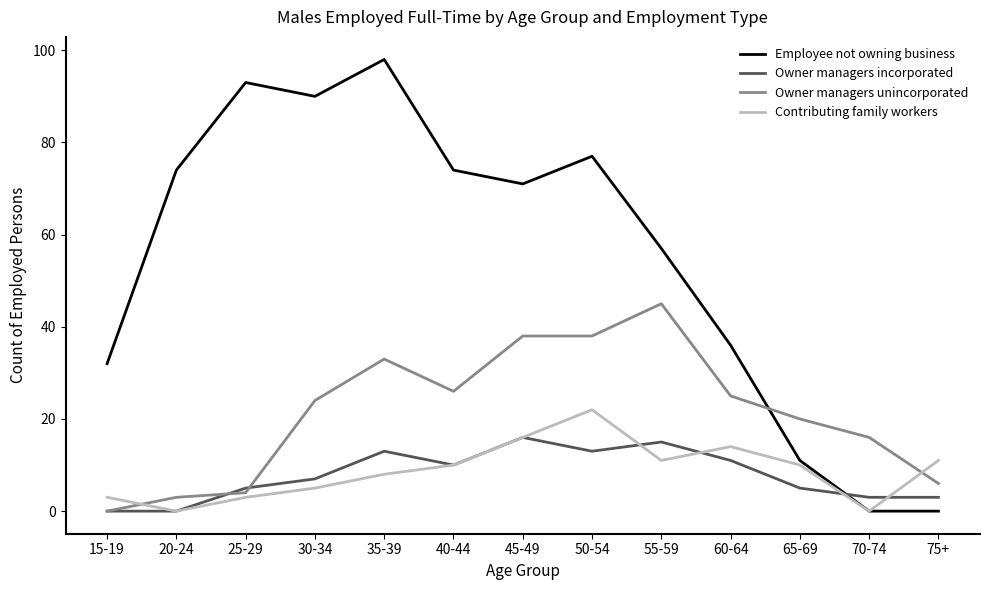

Reading left to right, list all the values displayed in this chart.

Employee not owning business: 15-19=32	20-24=74	25-29=93	30-34=90	35-39=98	40-44=74	45-49=71	50-54=77	55-59=57	60-64=36	65-69=11	70-74=0	75+=0
Owner managers incorporated: 15-19=0	20-24=0	25-29=5	30-34=7	35-39=13	40-44=10	45-49=16	50-54=13	55-59=15	60-64=11	65-69=5	70-74=3	75+=3
Owner managers unincorporated: 15-19=0	20-24=3	25-29=4	30-34=24	35-39=33	40-44=26	45-49=38	50-54=38	55-59=45	60-64=25	65-69=20	70-74=16	75+=6
Contributing family workers: 15-19=3	20-24=0	25-29=3	30-34=5	35-39=8	40-44=10	45-49=16	50-54=22	55-59=11	60-64=14	65-69=10	70-74=0	75+=11